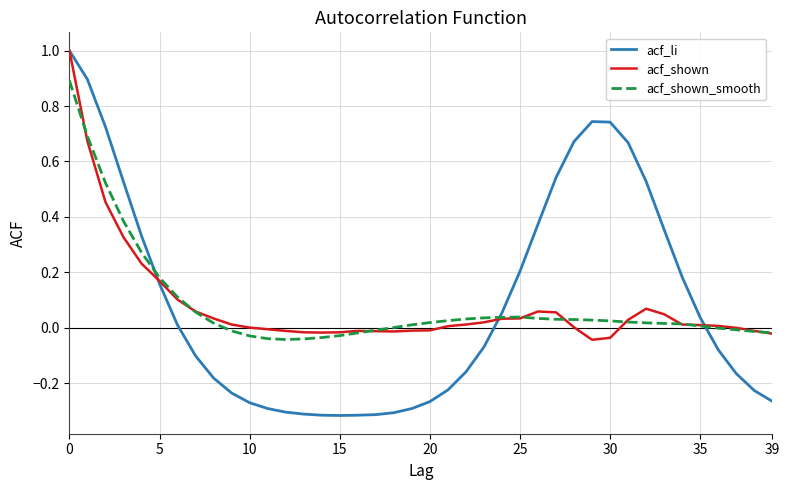

Which series has the largest range (max minus min)?

acf_li